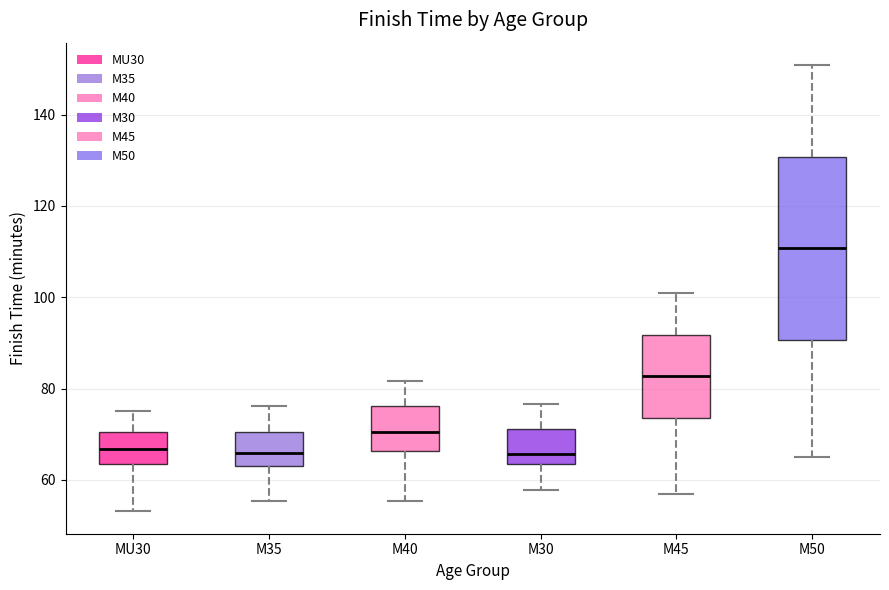

Reading left to right, transcribe this box plot: for each box, give where its median line is, the range the box spans, and where its two whiskers end, as read against the y-axis. The values are not printed on the chart, so give them approximately, as read against the axis.

MU30: median 66, box 64 to 70, whiskers 54 to 76
M35: median 66, box 62 to 70, whiskers 56 to 76
M40: median 70, box 66 to 76, whiskers 56 to 82
M30: median 66, box 64 to 72, whiskers 58 to 76
M45: median 82, box 74 to 92, whiskers 56 to 100
M50: median 110, box 90 to 130, whiskers 64 to 150